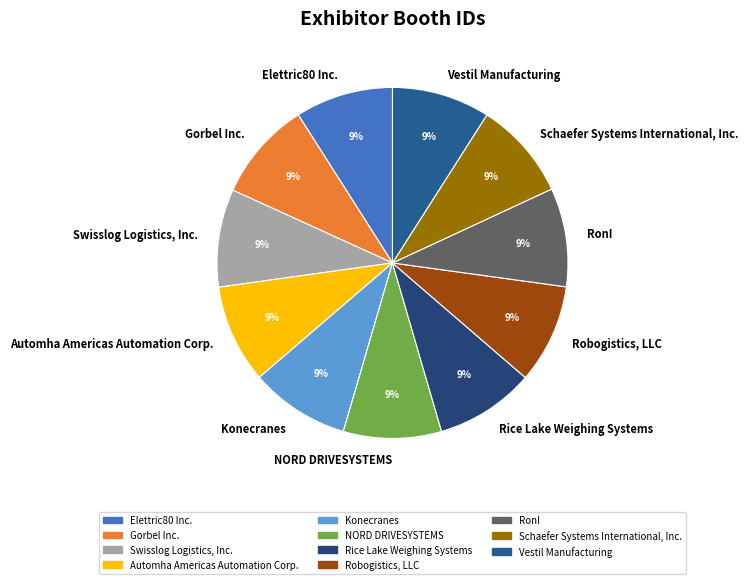

To the nearest percent, what percentage of the pie is Gorbel Inc.?

9%